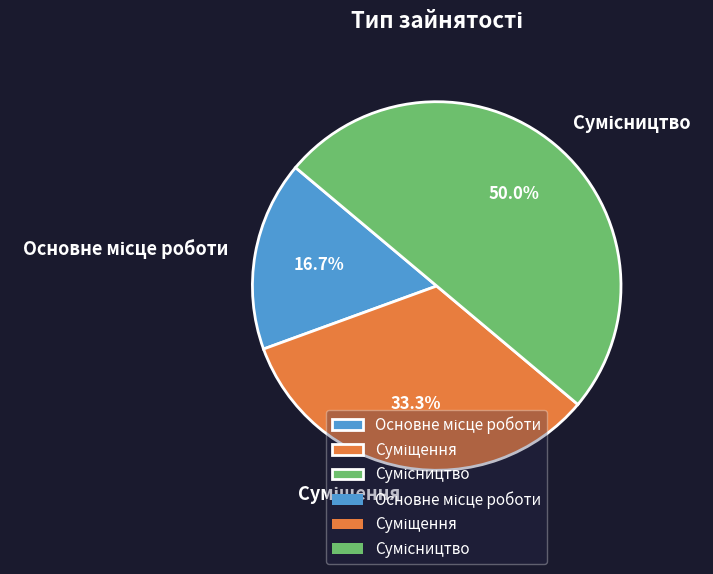

Rank the categories by value from highest to lowest.

Сумісництво, Суміщення, Основне місце роботи